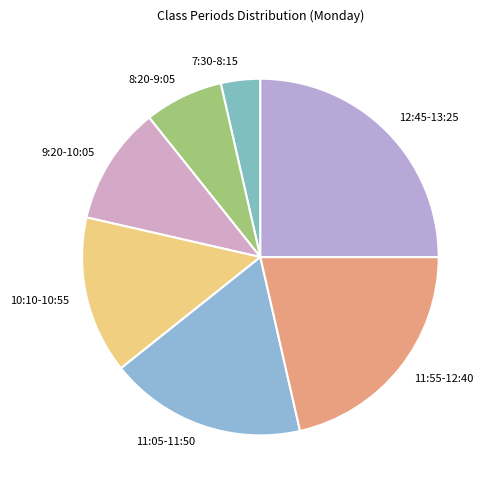

Between 11:55-12:40 and 11:05-11:50, which is larger?

11:55-12:40